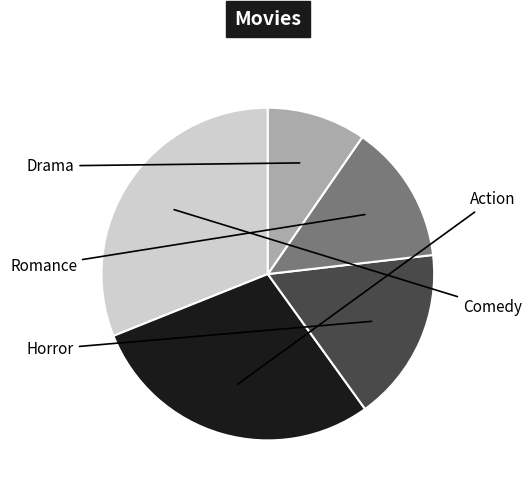

Does any single category account for the majority?

No